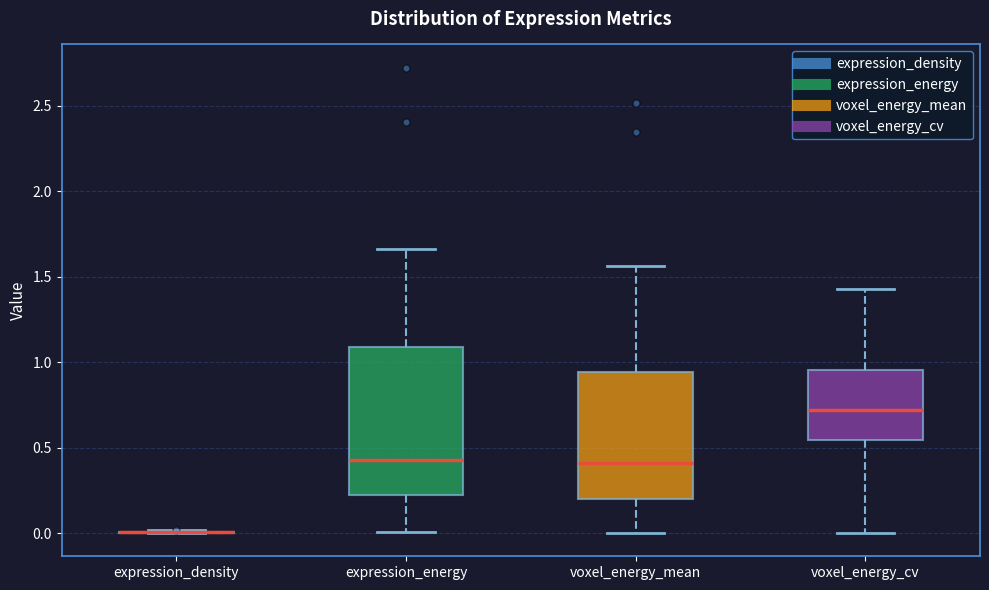

Comparing the boxes themselves (not the whiskers), which one is the tallest?

expression_energy